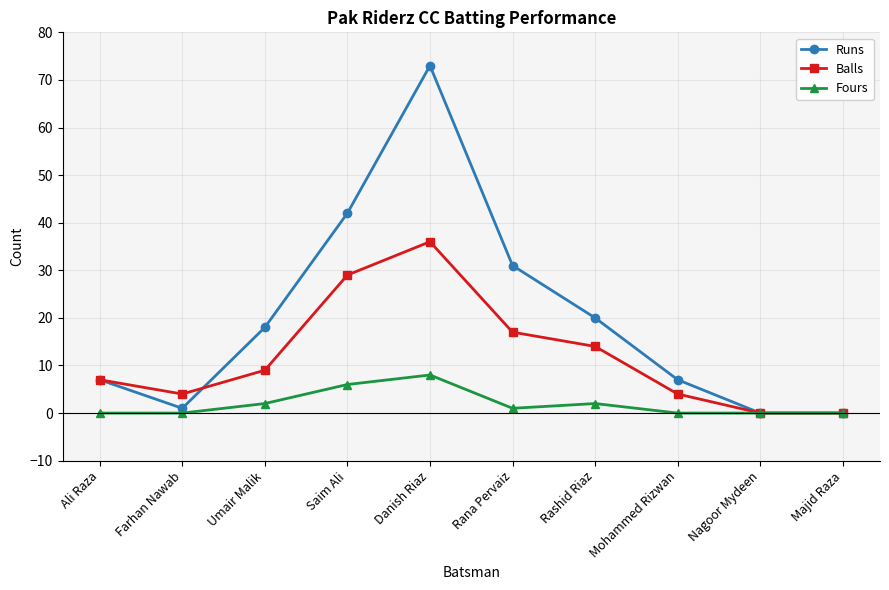

Reading left to right, extract all data points from this chart.

Runs: 7	1	18	42	73	31	20	7	0	0
Balls: 7	4	9	29	36	17	14	4	0	0
Fours: 0	0	2	6	8	1	2	0	0	0